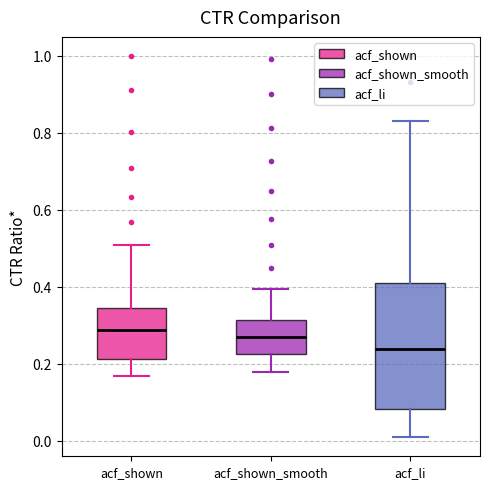

Where does the median line of the box for acf_shown_smooth sit on the y-axis? The values are not printed on the chart, so give them approximately, as read against the axis.

0.28